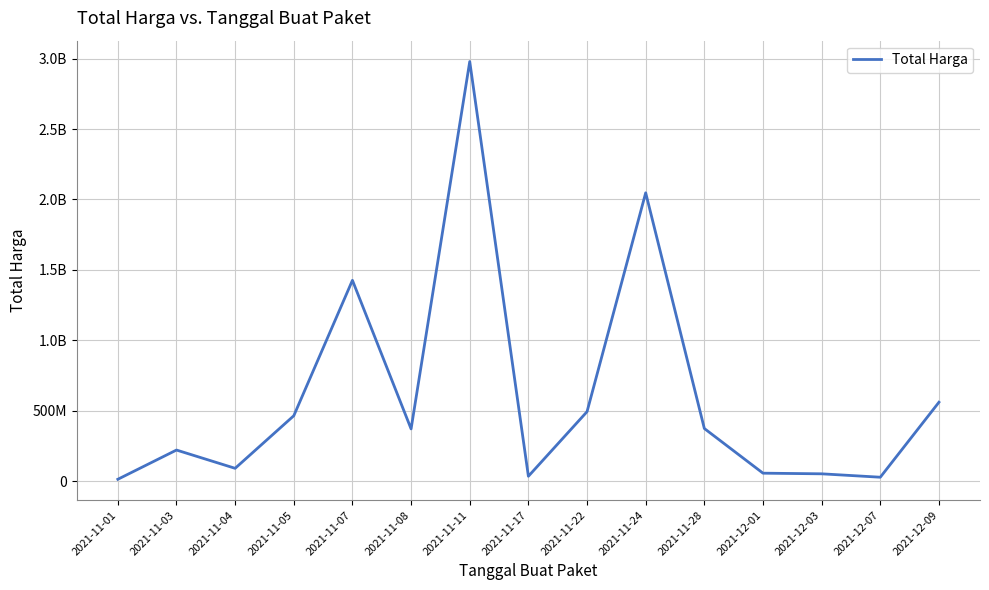

Is this an area chart (filled region under the line)?

No